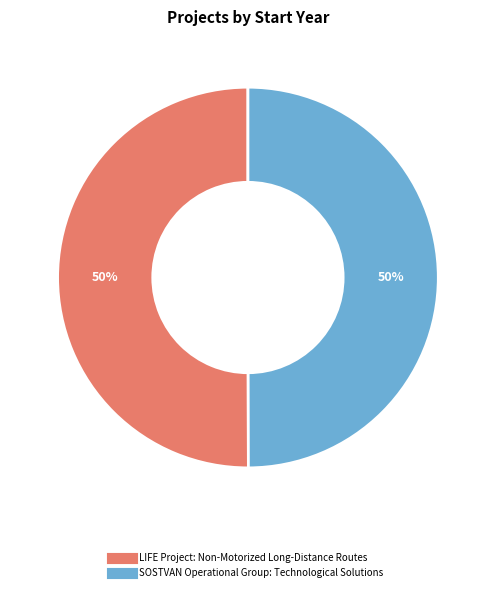

To the nearest percent, what portion does SOSTVAN Operational Group: Technological Solutions represent?

50%